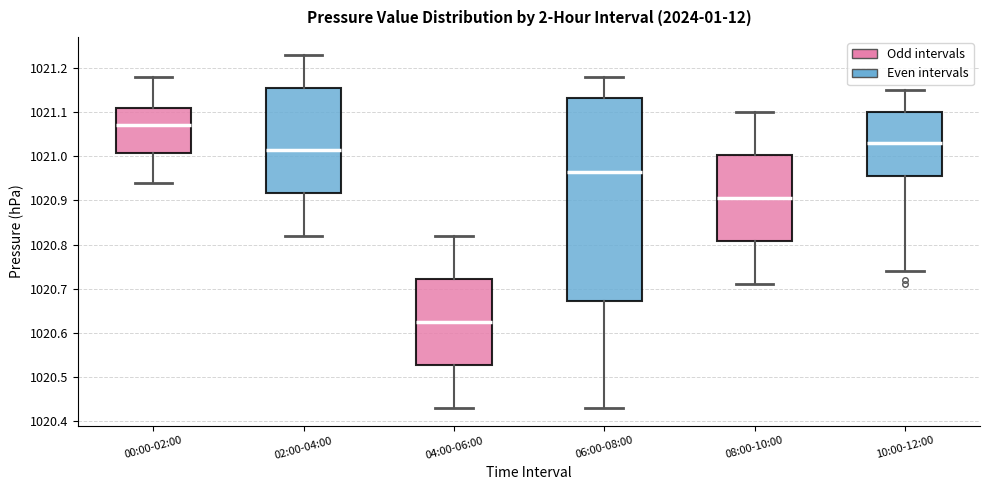

Where is the lower edge of the box for 06:00-08:00 on the y-axis? The values are not printed on the chart, so give them approximately, as read against the axis.

1020.67